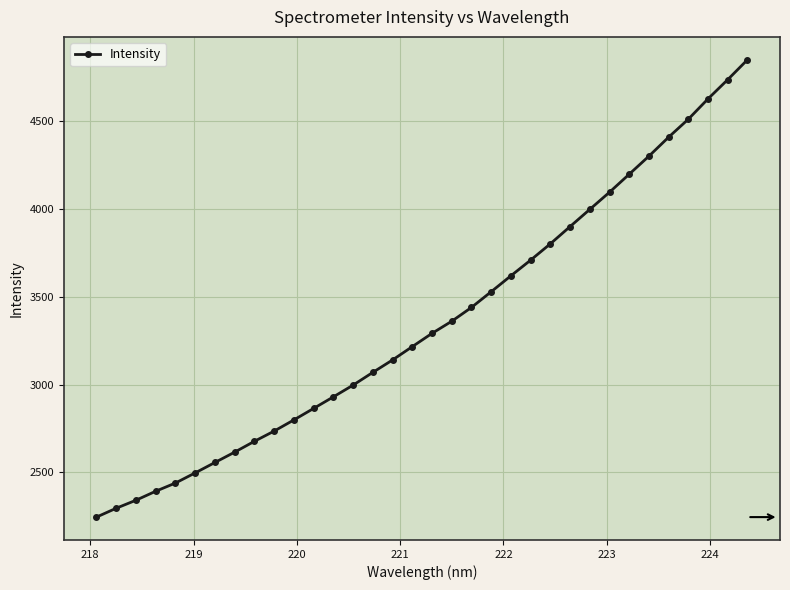

True or false: the data has more than 2 interior local peaks.

False